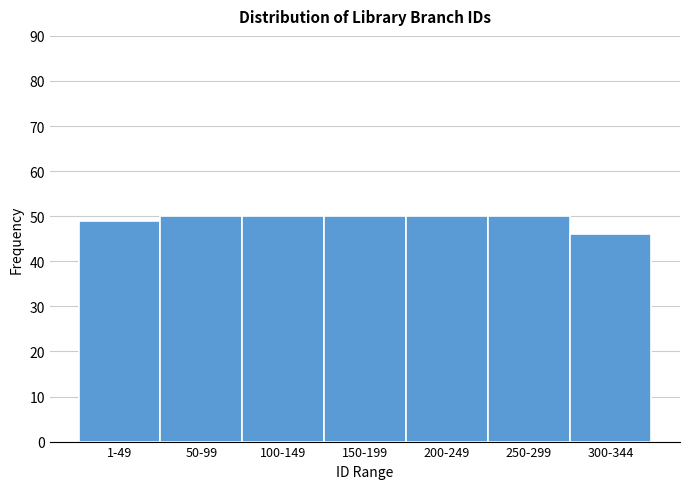

Reading left to right, list all the values displayed in this chart.

49	50	50	50	50	50	46